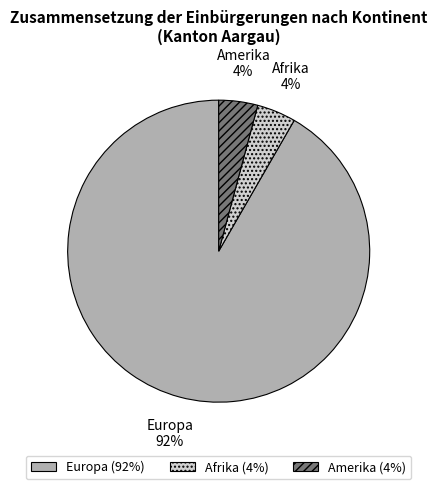

What percentage is the Europa slice, to the nearest percent?

92%